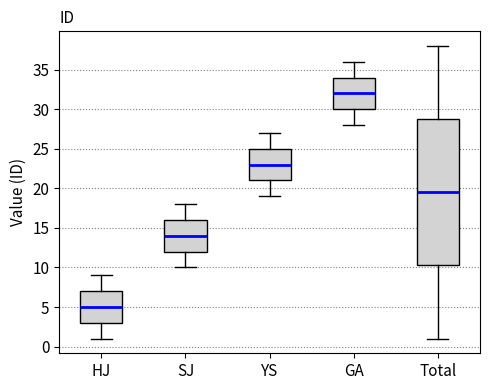

Reading left to right, transcribe this box plot: for each box, give where its median line is, the range the box spans, and where its two whiskers end, as read against the y-axis. The values are not printed on the chart, so give them approximately, as read against the axis.

HJ: median 5.0, box 3.0 to 7.0, whiskers 1.0 to 9.0
SJ: median 14.0, box 12.0 to 16.0, whiskers 10.0 to 18.0
YS: median 23.0, box 21.0 to 25.0, whiskers 19.0 to 27.0
GA: median 32.0, box 30.0 to 34.0, whiskers 28.0 to 36.0
Total: median 19.5, box 10.5 to 29.0, whiskers 1.0 to 38.0